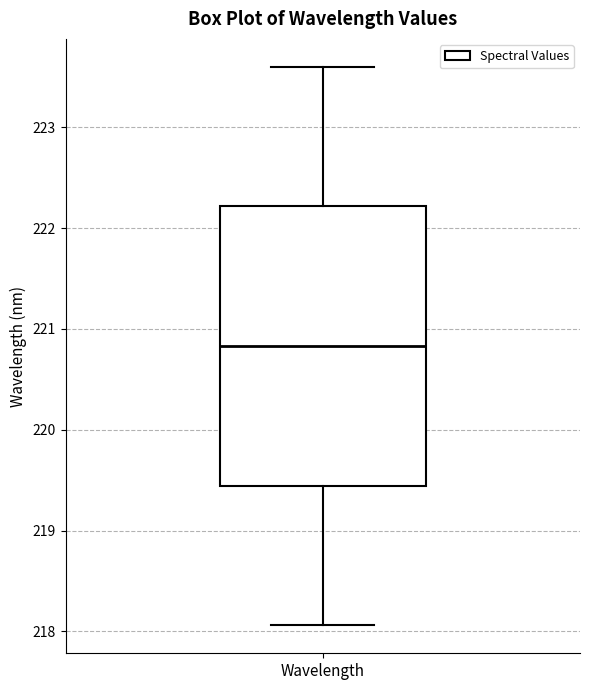

Transcribe this box plot: give where the median line is, the range the box spans, and where the two whiskers end, as read against the y-axis. The values are not printed on the chart, so give them approximately, as read against the axis.

median 220.8, box 219.4 to 222.2, whiskers 218.1 to 223.6